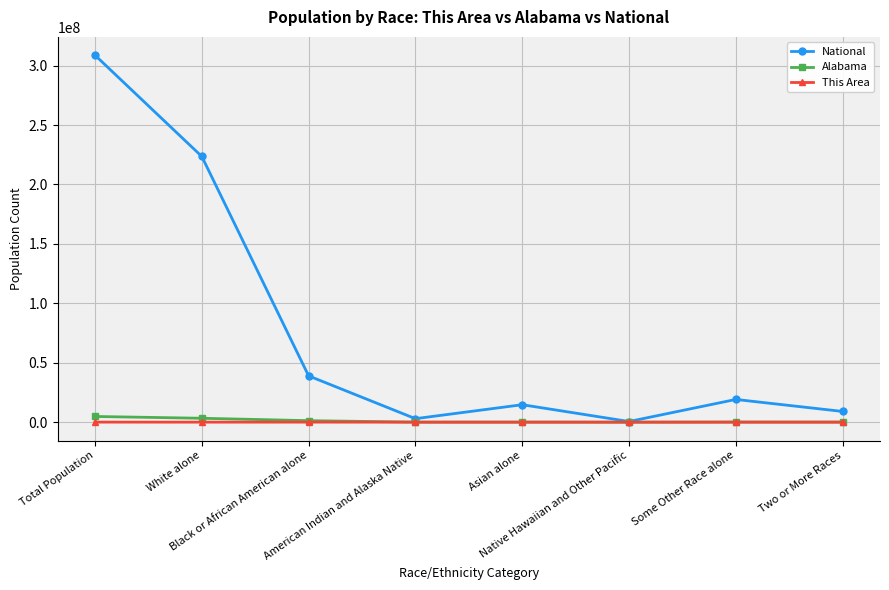

How many data points in Alabama are less than 96910?

4